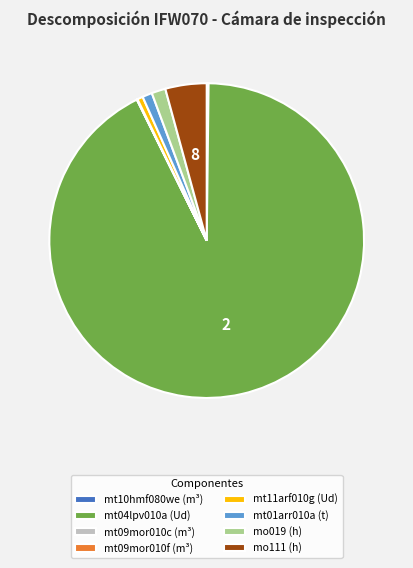

Which category accounts for the majority?

mt04lpv010a (Ud)